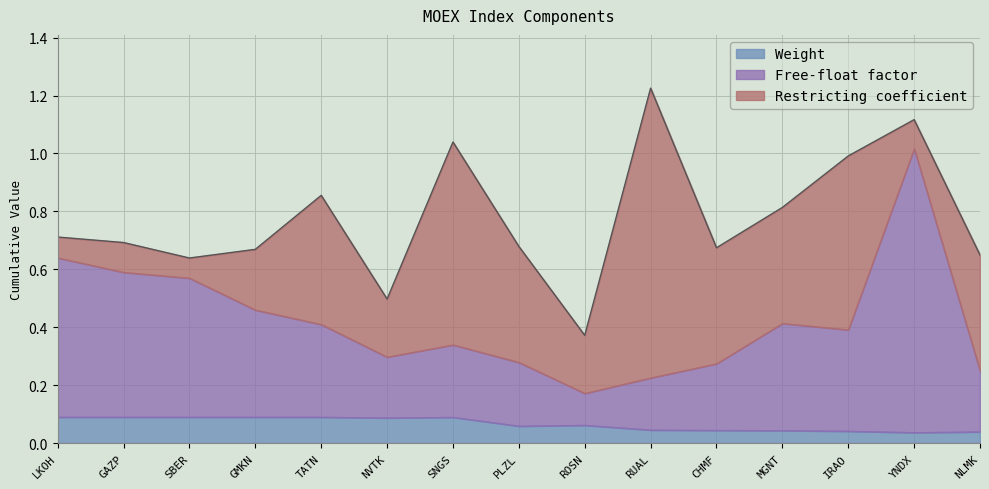

What is the sum of all Restricting coefficient values?

5.3